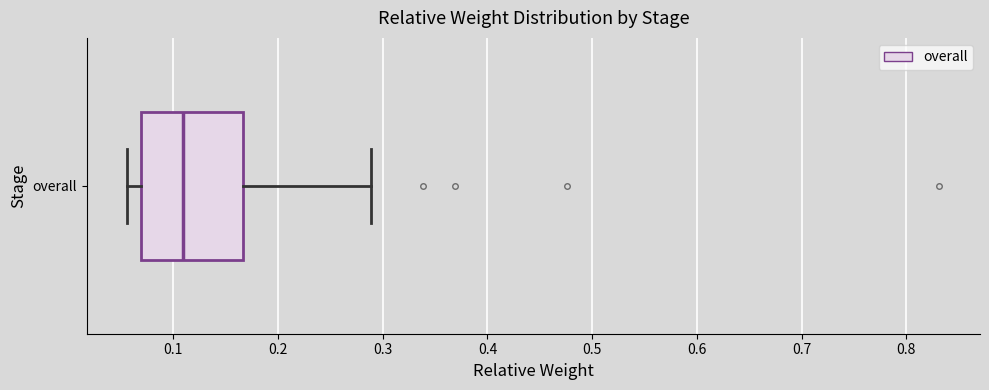

Read this box plot against the x-axis: the position of the median line, the range covered by the box, and the ends of both whiskers. The values are not printed on the chart, so give them approximately, as read against the axis.

median 0.11, box 0.07 to 0.17, whiskers 0.06 to 0.29